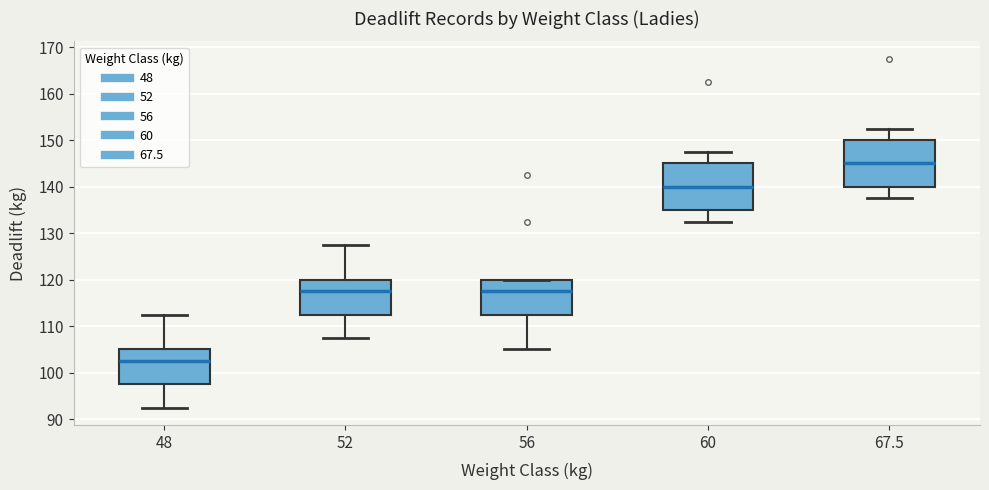

Which box's median line is the highest?

67.5